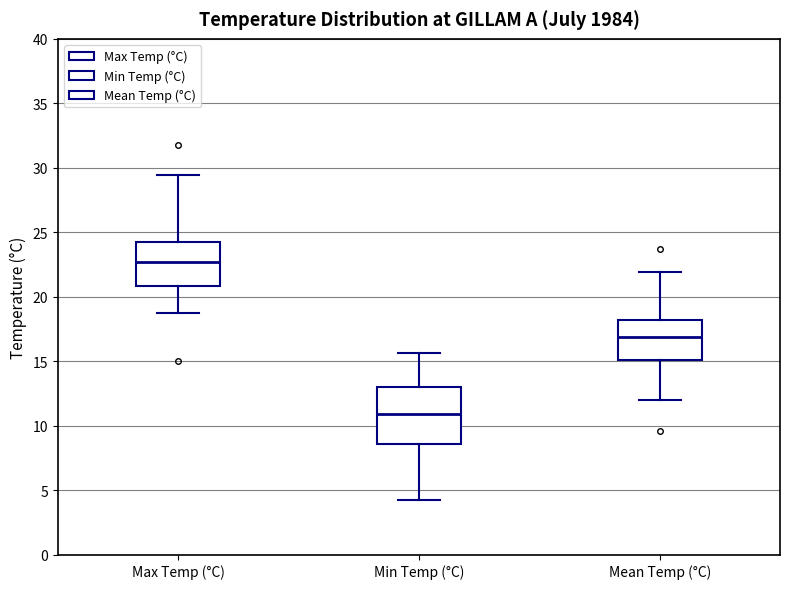

Which box is the tallest, from its lower edge to its upper edge?

Min Temp (°C)